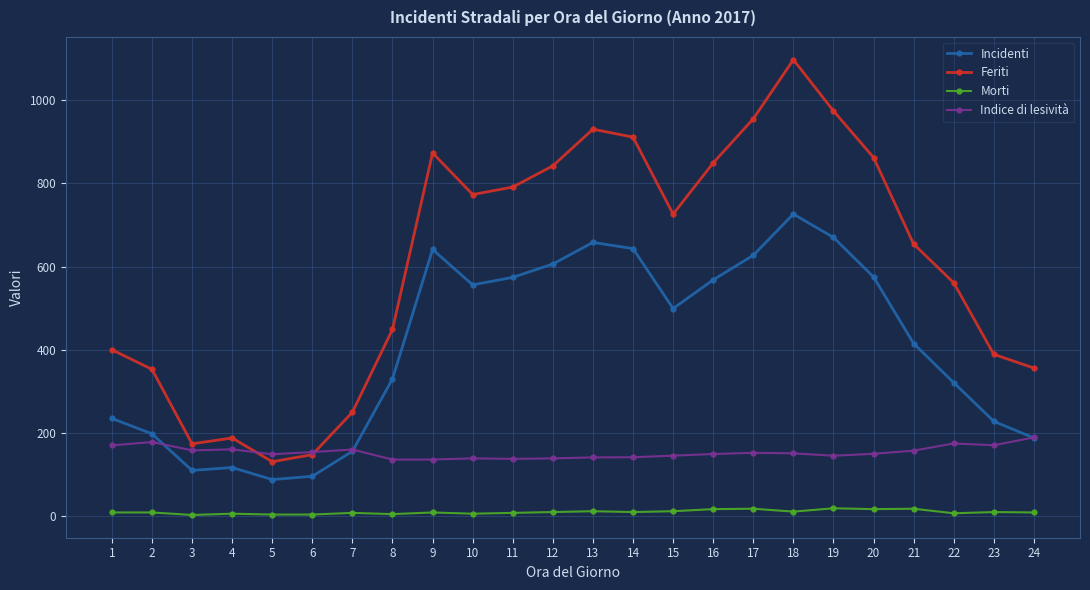

At 23, list the series in order from smallest to largest.

Morti, Indice di lesività, Incidenti, Feriti